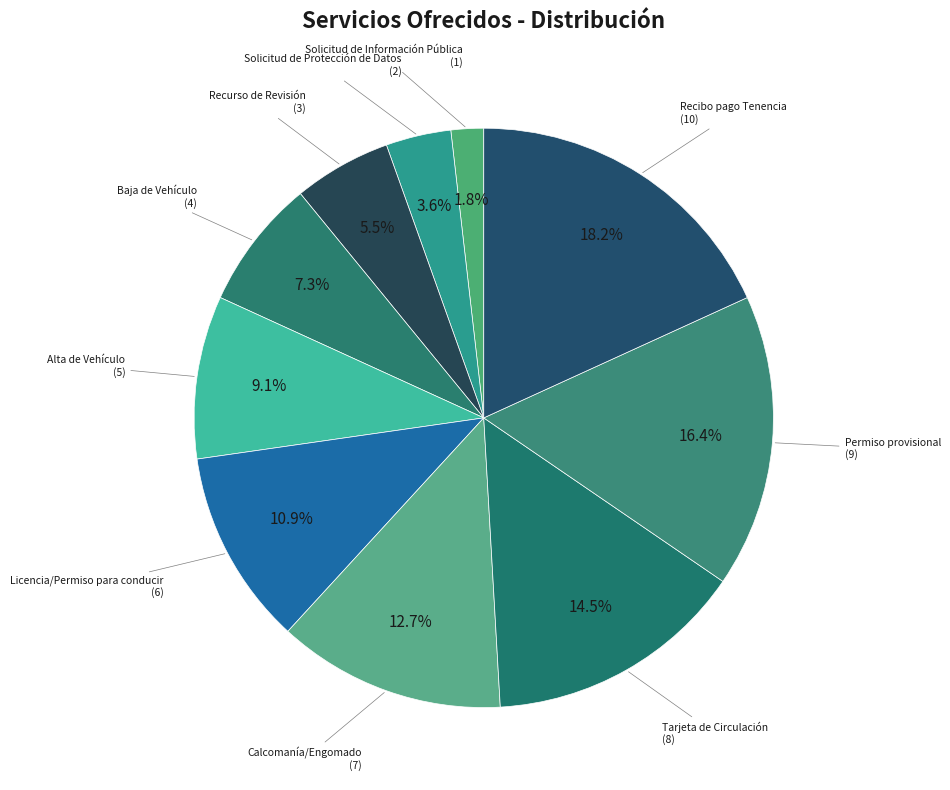

Is there any slice that represents more than half of the pie?

No